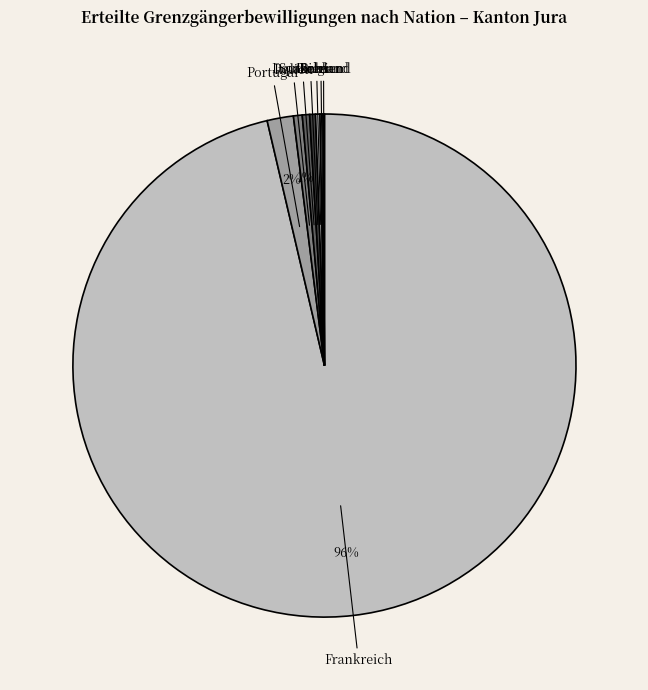

Does any single category account for the majority?

Yes